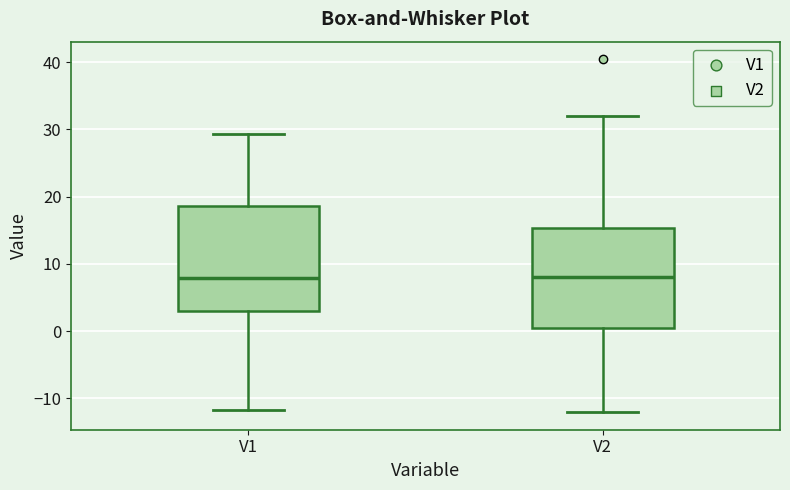

Reading left to right, read every box against the y-axis: the position of its median line, the range the box covers, and the ends of its whiskers. The values are not printed on the chart, so give them approximately, as read against the axis.

V1: median 8, box 3 to 19, whiskers -12 to 29
V2: median 8, box 0 to 15, whiskers -12 to 32